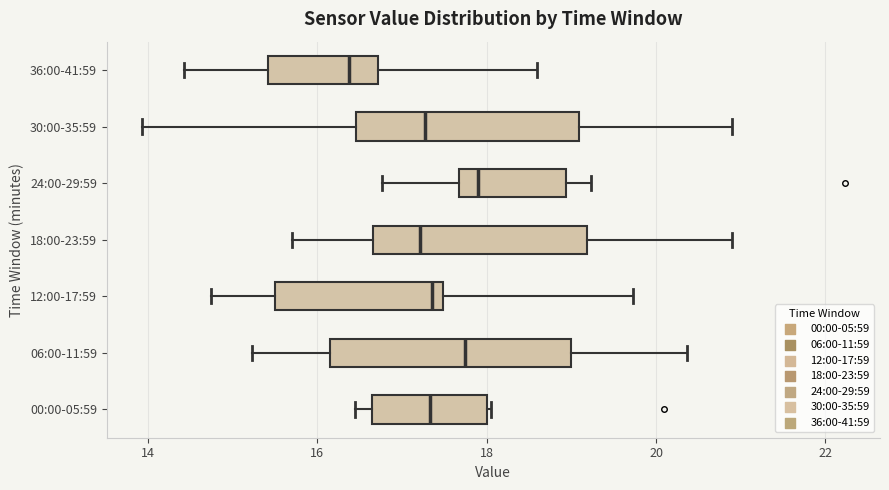

Reading bottom to top, transcribe this box plot: for each box, give where its median line is, the range the box spans, and where its two whiskers end, as read against the x-axis. The values are not printed on the chart, so give them approximately, as read against the axis.

00:00-05:59: median 17.4, box 16.6 to 18.0, whiskers 16.4 to 18.0
06:00-11:59: median 17.8, box 16.2 to 19.0, whiskers 15.2 to 20.4
12:00-17:59: median 17.4 (just left of the box's right edge), box 15.6 to 17.4, whiskers 14.8 to 19.8
18:00-23:59: median 17.2, box 16.6 to 19.2, whiskers 15.8 to 21.0
24:00-29:59: median 18.0, box 17.6 to 19.0, whiskers 16.8 to 19.2
30:00-35:59: median 17.2, box 16.4 to 19.0, whiskers 14.0 to 21.0
36:00-41:59: median 16.4, box 15.4 to 16.8, whiskers 14.4 to 18.6